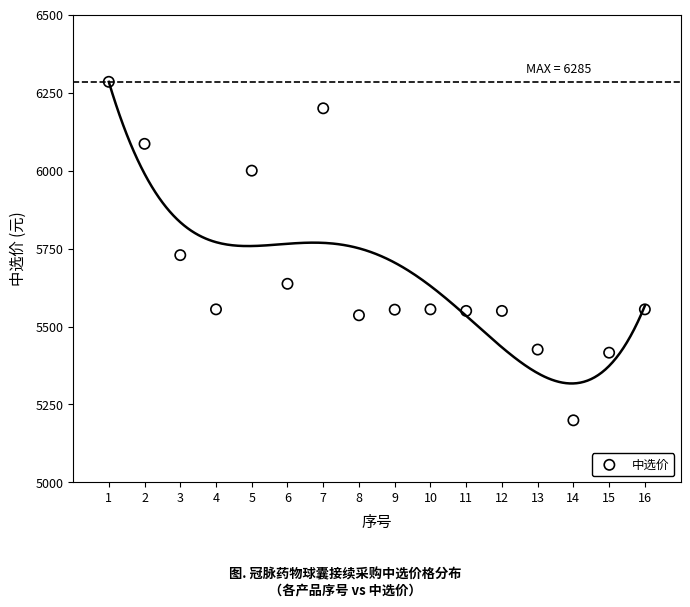

What is the range of Y values (max minus min)?

1086